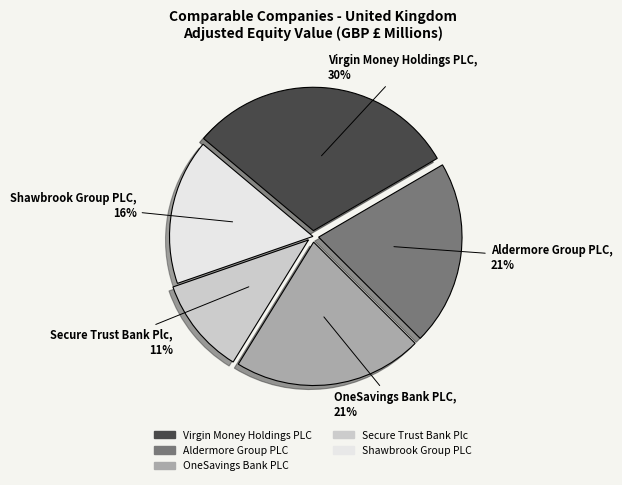

Does any single category account for the majority?

No